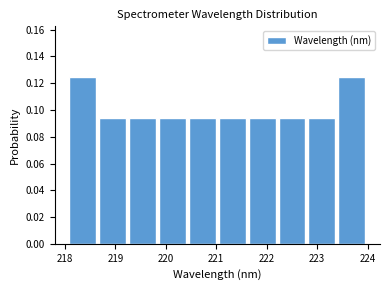

Reading left to right, transcribe this chart: for each bar, give the range it covers on the x-axis and its height. Neither the bar edges nor the heights are printed on the chart, so give them approximately, as read against the axes.

218.1 to 218.7: 0.126
218.7 to 219.2: 0.094
219.2 to 219.8: 0.094
219.8 to 220.4: 0.094
220.4 to 221.0: 0.094
221.0 to 221.6: 0.094
221.6 to 222.2: 0.094
222.2 to 222.8: 0.094
222.8 to 223.4: 0.094
223.4 to 224.0: 0.126